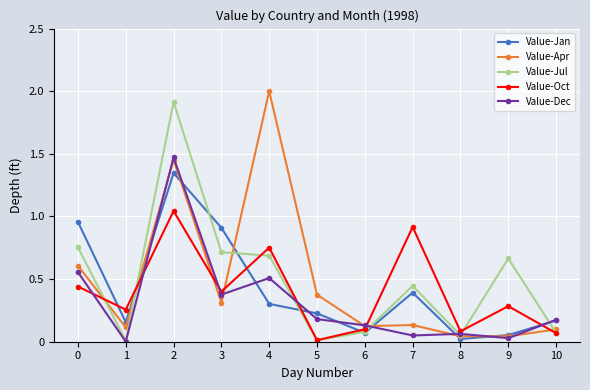

How many interior local valleys does the Value-Jul series have?

3